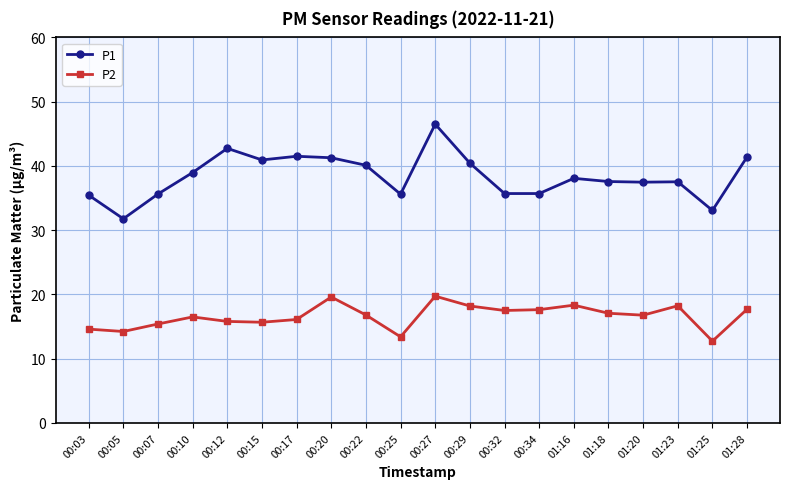

At how many categories does at least one series exceed 15?

20